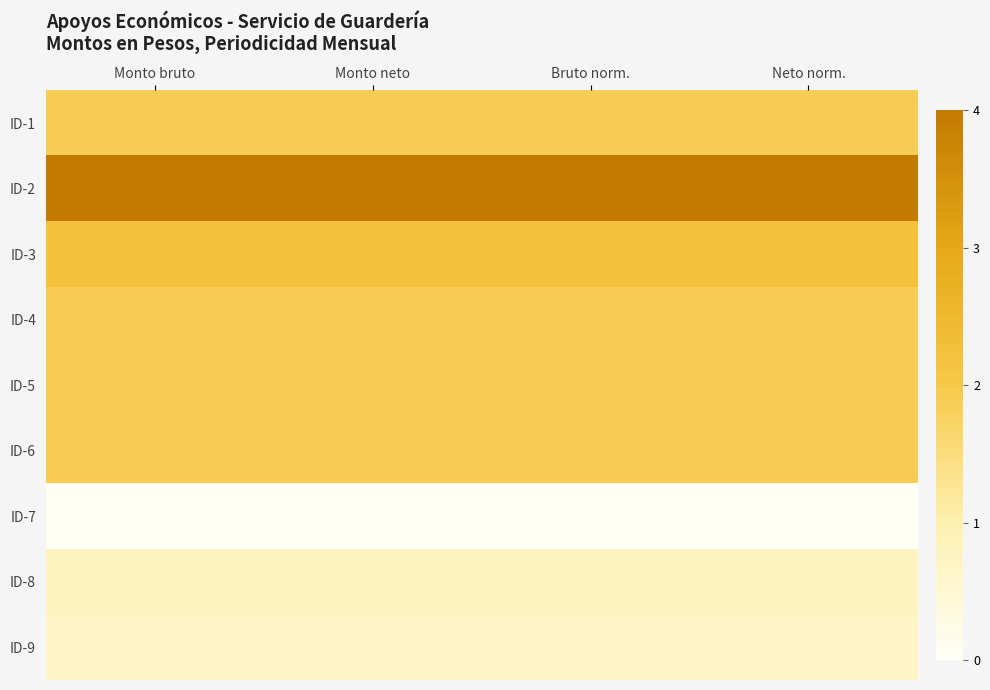

Reading left to right, list all the values displayed in this chart.

ID-1: Monto bruto=1.9	Monto neto=1.9	Bruto norm.=1.9	Neto norm.=1.9
ID-2: Monto bruto=4.0	Monto neto=4.0	Bruto norm.=4.0	Neto norm.=4.0
ID-3: Monto bruto=2.2	Monto neto=2.2	Bruto norm.=2.2	Neto norm.=2.2
ID-4: Monto bruto=1.9	Monto neto=1.9	Bruto norm.=1.9	Neto norm.=1.9
ID-5: Monto bruto=1.9	Monto neto=1.9	Bruto norm.=1.9	Neto norm.=1.9
ID-6: Monto bruto=1.9	Monto neto=1.9	Bruto norm.=1.9	Neto norm.=1.9
ID-7: Monto bruto=0.0	Monto neto=0.0	Bruto norm.=0.0	Neto norm.=0.0
ID-8: Monto bruto=0.8	Monto neto=0.8	Bruto norm.=0.8	Neto norm.=0.8
ID-9: Monto bruto=0.7	Monto neto=0.7	Bruto norm.=0.7	Neto norm.=0.7